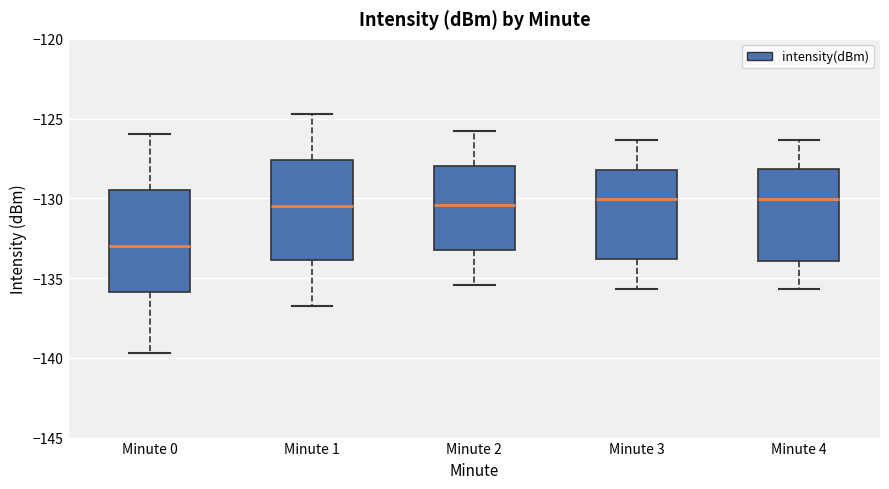

Reading left to right, transcribe this box plot: for each box, give where its median line is, the range the box spans, and where its two whiskers end, as read against the y-axis. The values are not printed on the chart, so give them approximately, as read against the axis.

Minute 0: median -133.0, box -136.0 to -129.5, whiskers -139.5 to -126.0
Minute 1: median -130.5, box -134.0 to -127.5, whiskers -137.0 to -124.5
Minute 2: median -130.5, box -133.0 to -128.0, whiskers -135.5 to -126.0
Minute 3: median -130.0, box -134.0 to -128.0, whiskers -135.5 to -126.5
Minute 4: median -130.0, box -134.0 to -128.0, whiskers -135.5 to -126.5